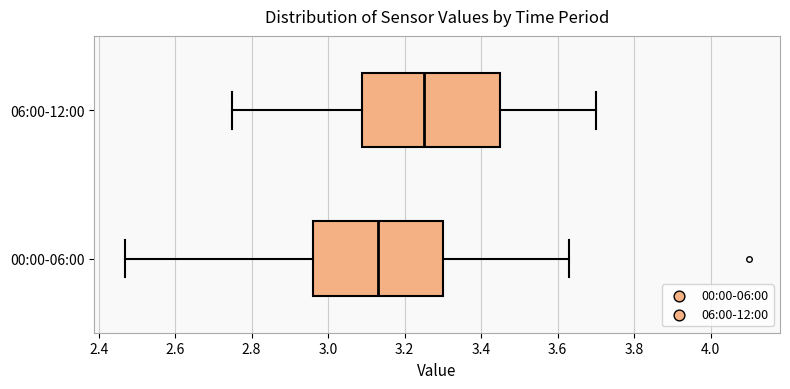

Reading bottom to top, read every box against the x-axis: the position of its median line, the range the box covers, and the ends of its whiskers. The values are not printed on the chart, so give them approximately, as read against the axis.

00:00-06:00: median 3.14, box 2.96 to 3.30, whiskers 2.48 to 3.64
06:00-12:00: median 3.26, box 3.08 to 3.46, whiskers 2.76 to 3.70